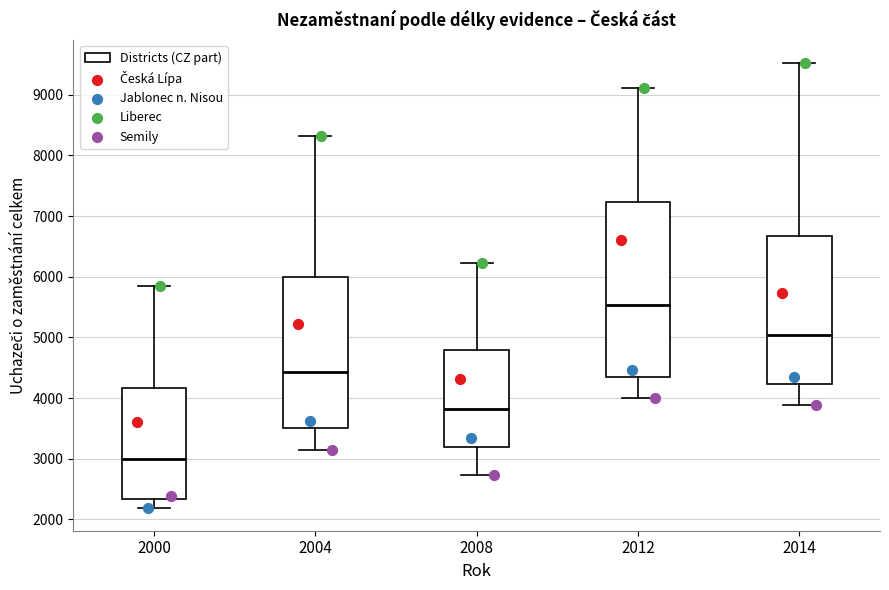

Reading left to right, transcribe this box plot: for each box, give where its median line is, the range the box spans, and where its two whiskers end, as read against the y-axis. The values are not printed on the chart, so give them approximately, as read against the axis.

2000: median 3000, box 2300 to 4200, whiskers 2200 to 5800
2004: median 4400, box 3500 to 6000, whiskers 3100 to 8300
2008: median 3800, box 3200 to 4800, whiskers 2700 to 6200
2012: median 5500, box 4400 to 7200, whiskers 4000 to 9100
2014: median 5000, box 4200 to 6700, whiskers 3900 to 9500